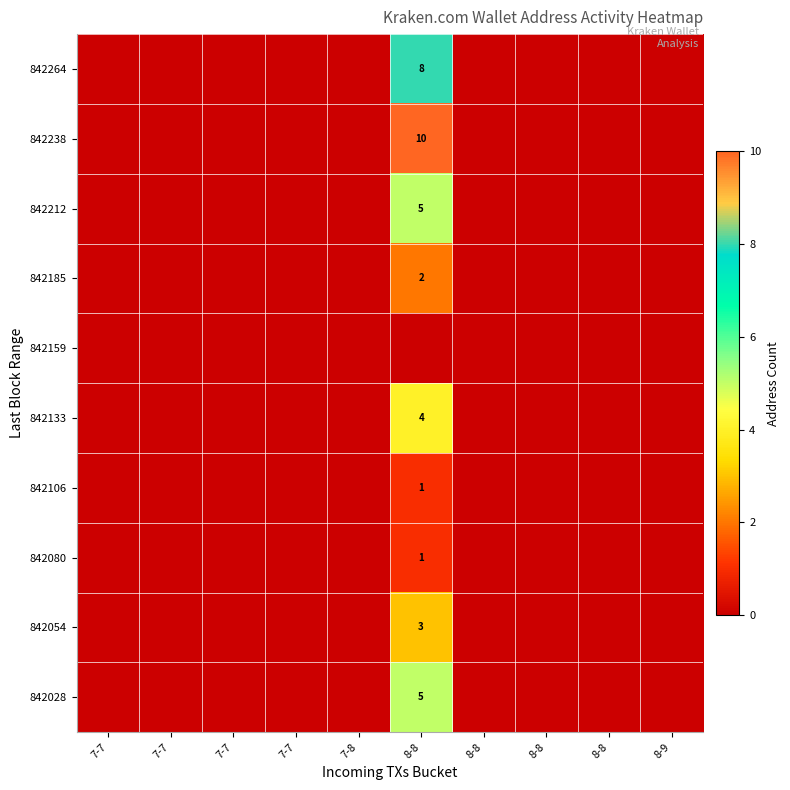

How many data points does each series have?

10